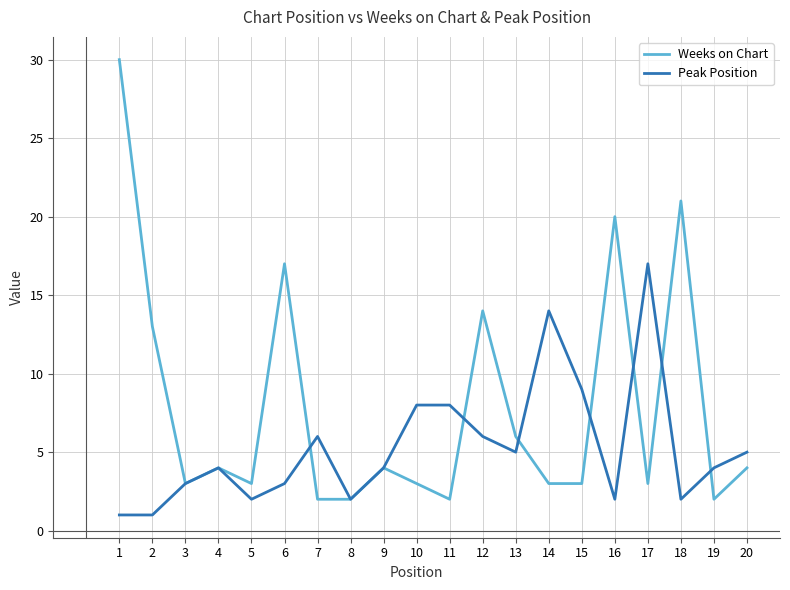

Reading left to right, transcribe all the data shown in this chart.

Weeks on Chart: 30	13	3	4	3	17	2	2	4	3	2	14	6	3	3	20	3	21	2	4
Peak Position: 1	1	3	4	2	3	6	2	4	8	8	6	5	14	9	2	17	2	4	5